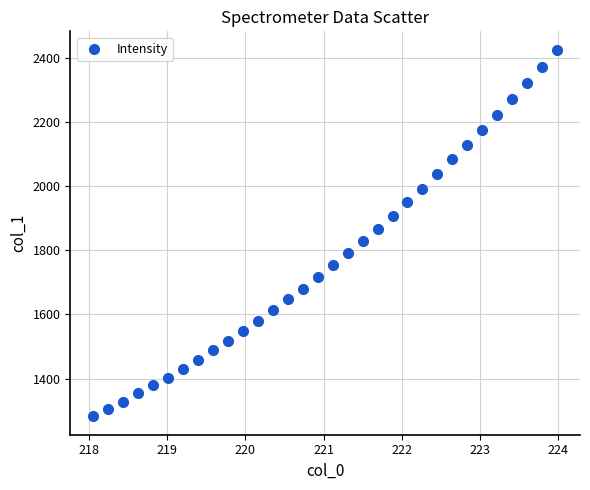

What is the range of Y values (max minus min)?

1143.8